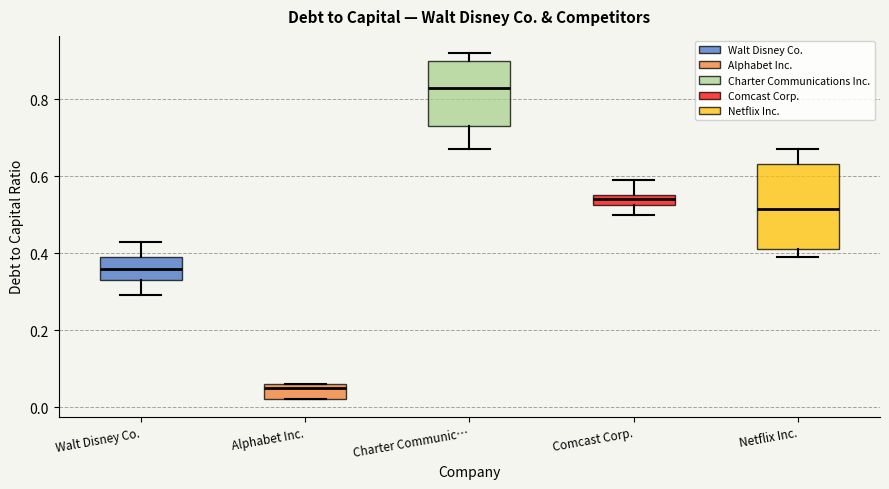

Where is the lower edge of the box for Alphabet Inc. on the y-axis? The values are not printed on the chart, so give them approximately, as read against the axis.

0.02